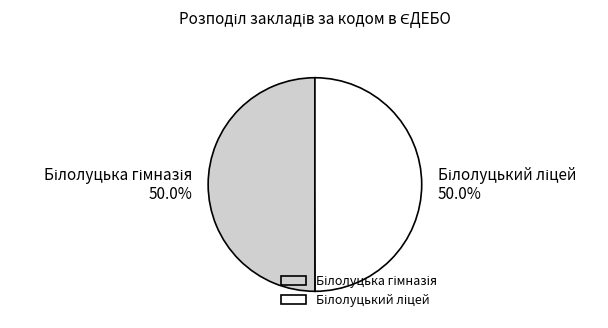

Count the number of slices in the pie.

2